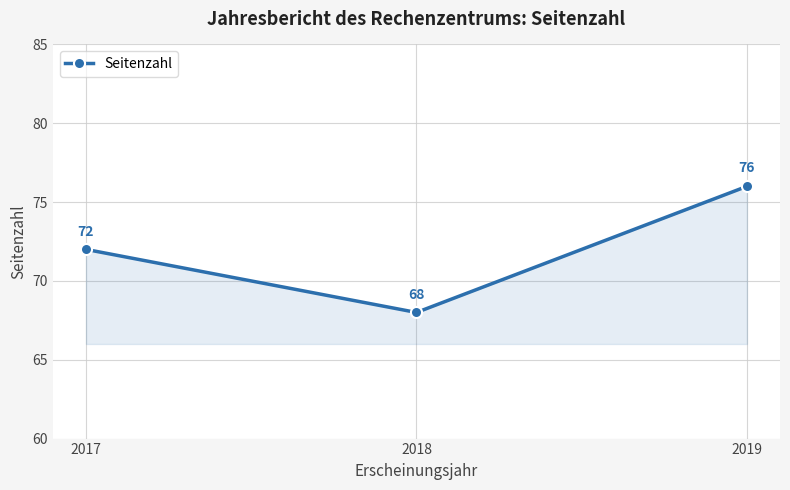

Does the chart display data point markers on the line(s)?

Yes